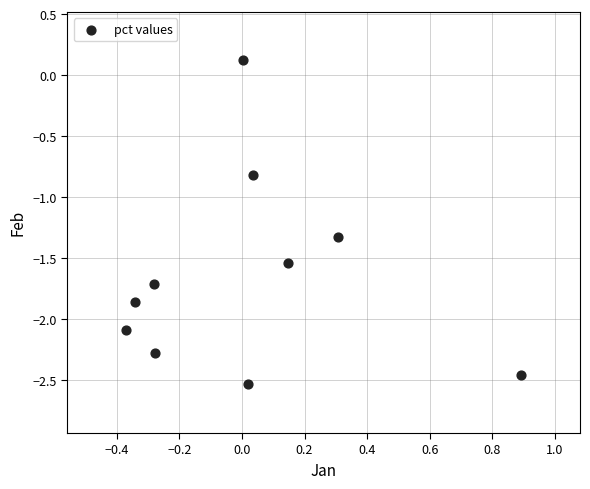

What is the range of Y values (max minus min)?

2.7